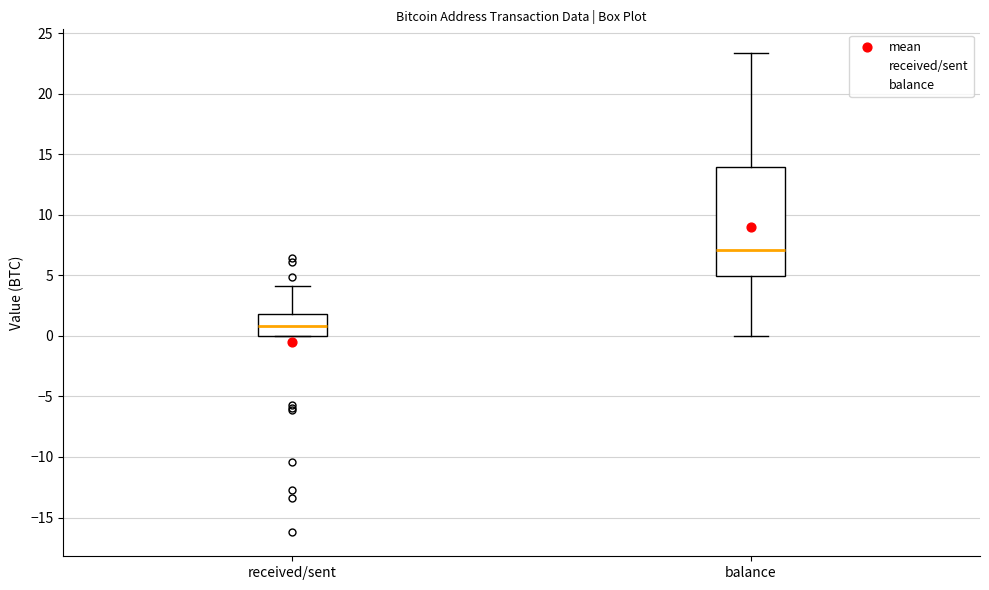

Where is the upper edge of the box for balance on the y-axis? The values are not printed on the chart, so give them approximately, as read against the axis.

14.0